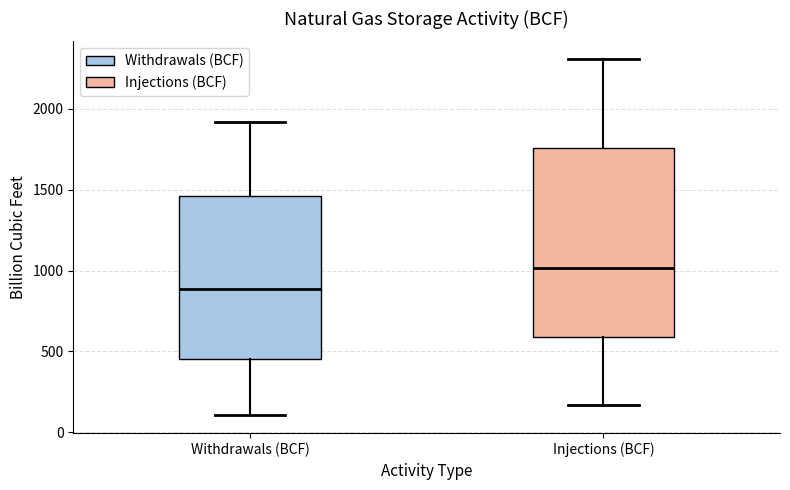

Which box's median line is the lowest?

Withdrawals (BCF)